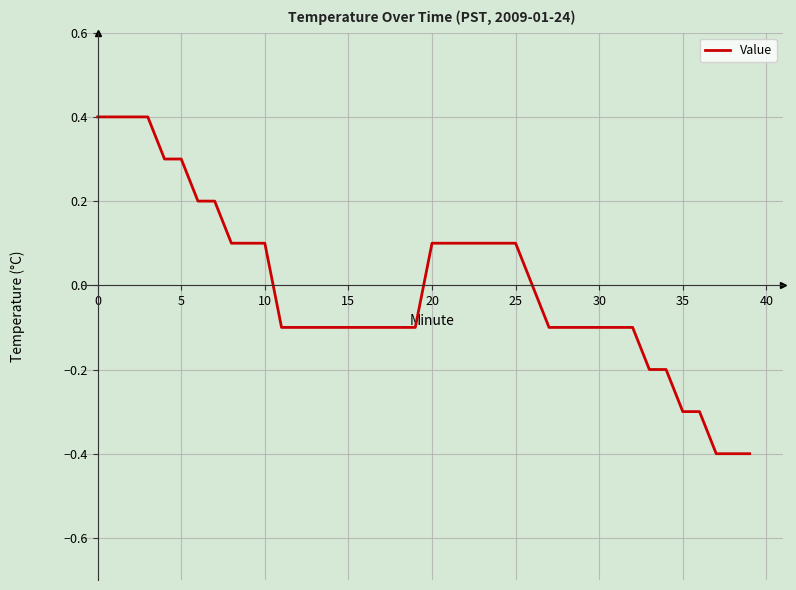

What is the difference between the maximum and minimum values?

0.8